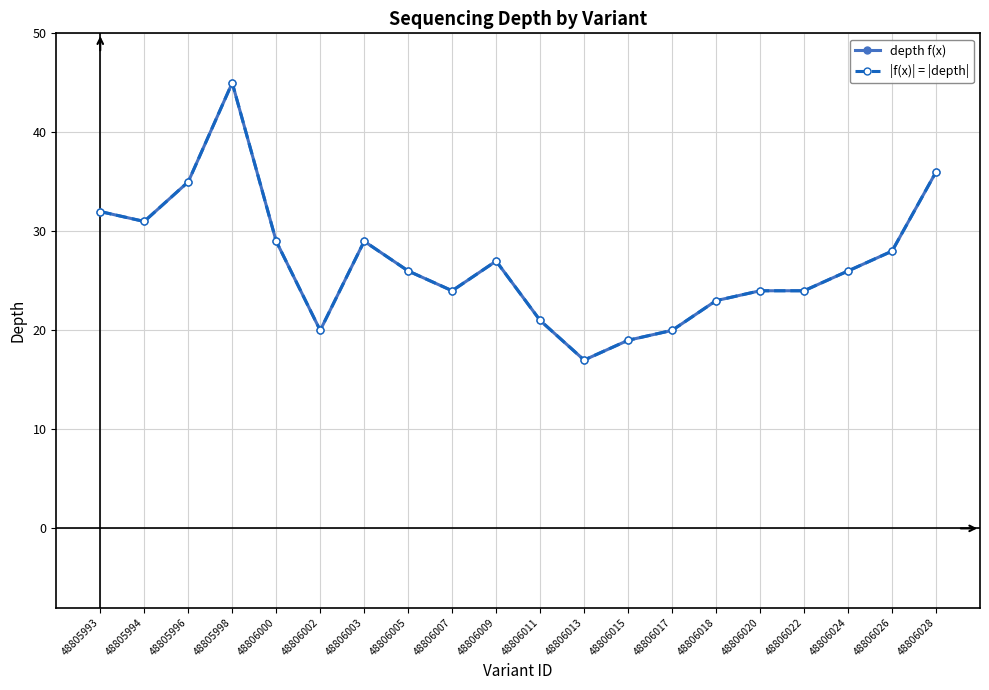

Is this an area chart (filled region under the line)?

No